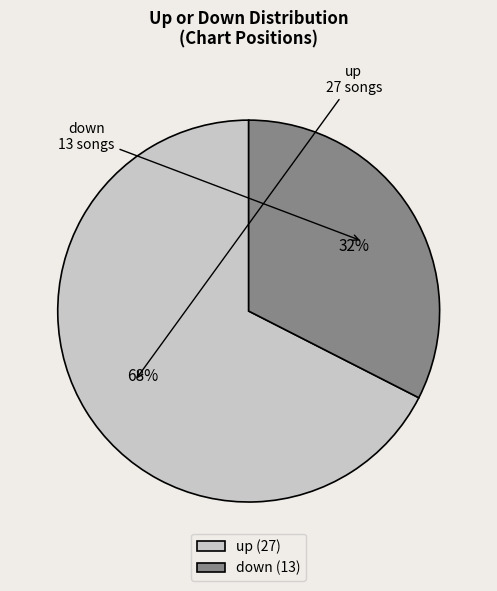

Rank the categories by value from lowest to highest.

down, up